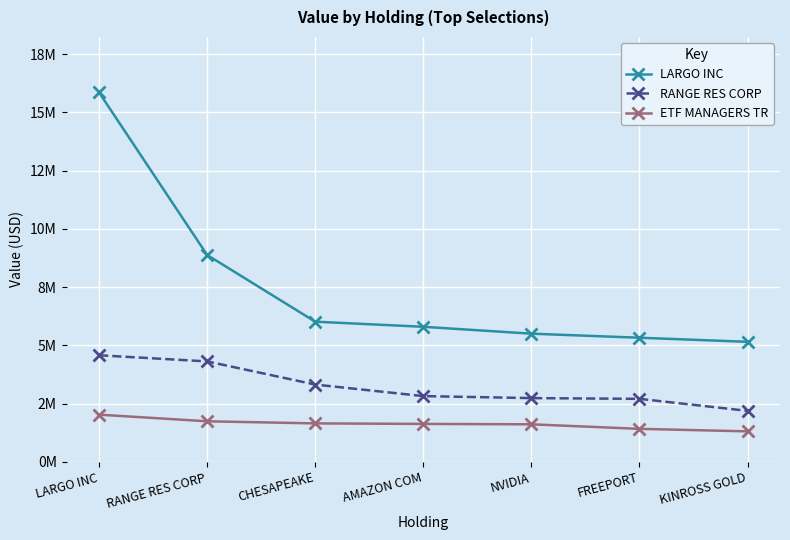

Where is LARGO INC nearest to the value 10505014?

RANGE RES CORP